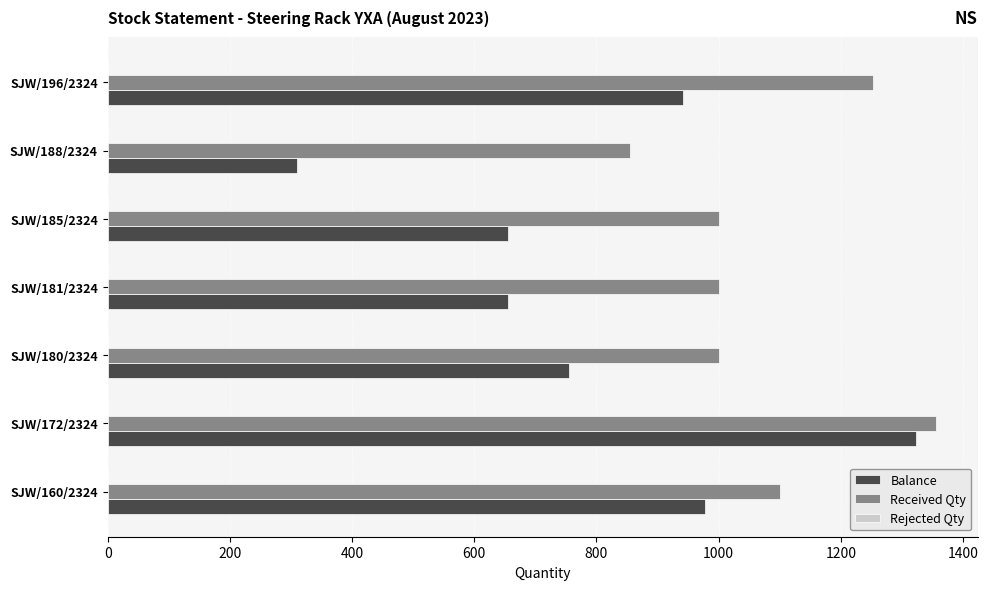

What is the greatest value displayed?

1356